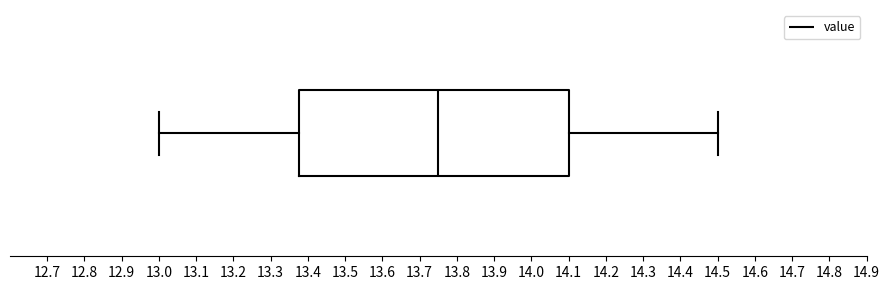

Read this box plot against the x-axis: the position of the median line, the range covered by the box, and the ends of both whiskers. The values are not printed on the chart, so give them approximately, as read against the axis.

median 13.75, box 13.38 to 14.10, whiskers 13.00 to 14.50